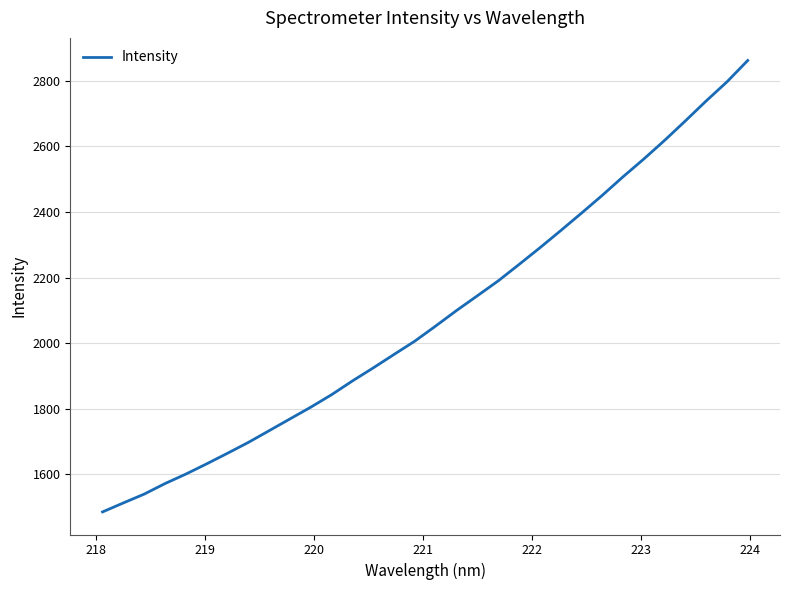

What is the minimum value shown in the chart?

1485.5